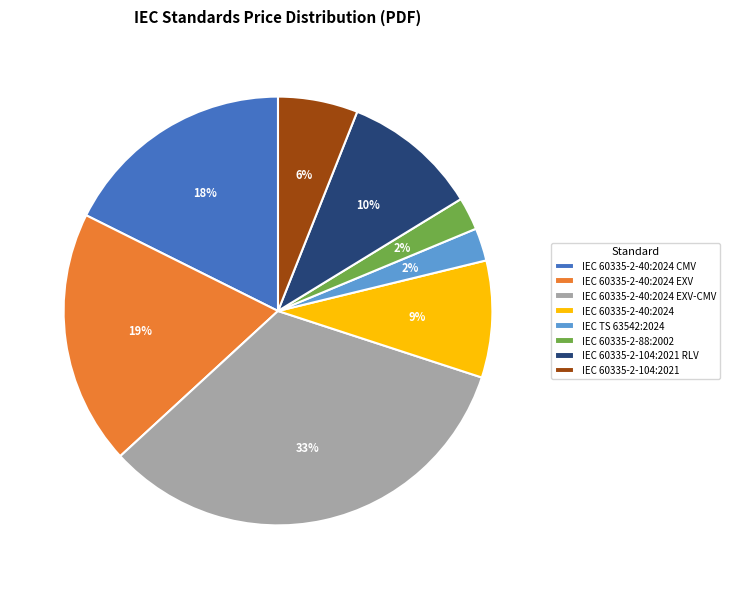

Is the sum of IEC 60335-2-40:2024 EXV and IEC TS 63542:2024 greater than half?

No